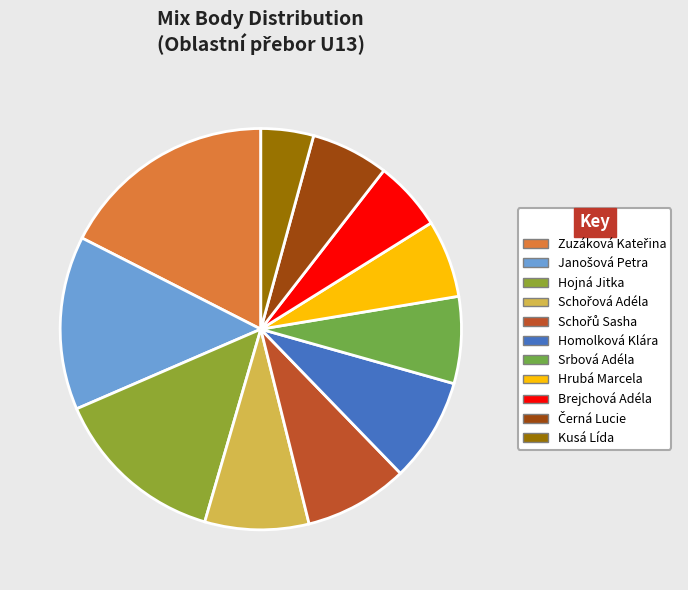

How many segments does this pie chart have?

11